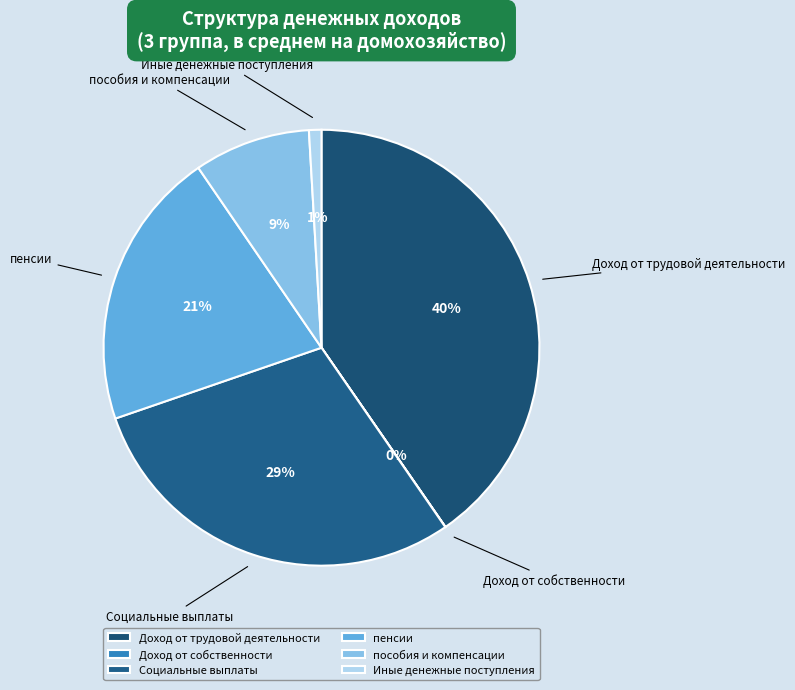

The Социальные выплаты slice represents 29% of the pie. True or false?

True